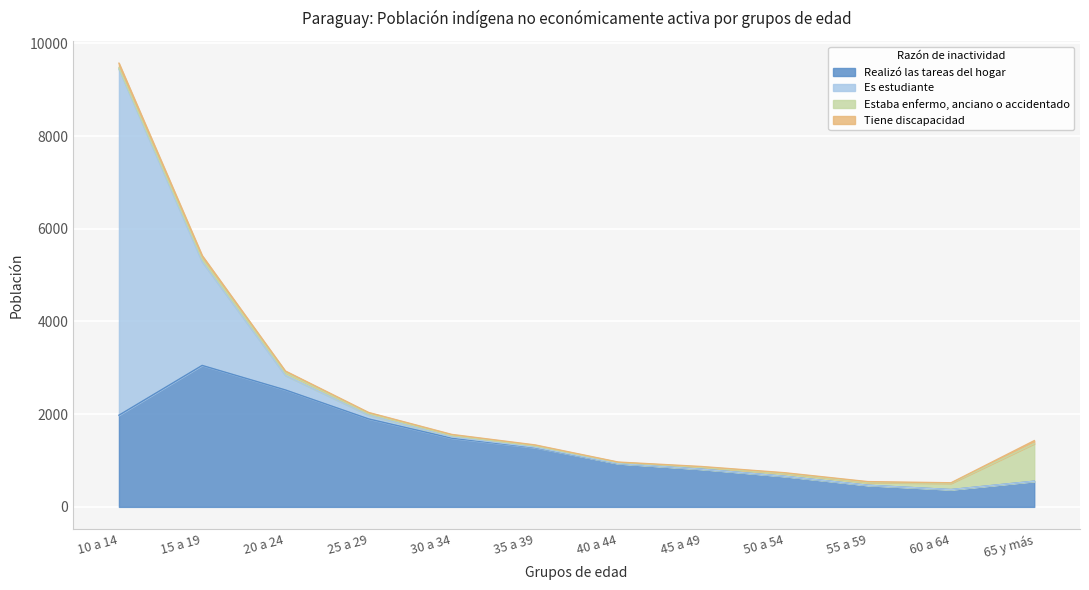

What position from the left is 25 a 29?

4